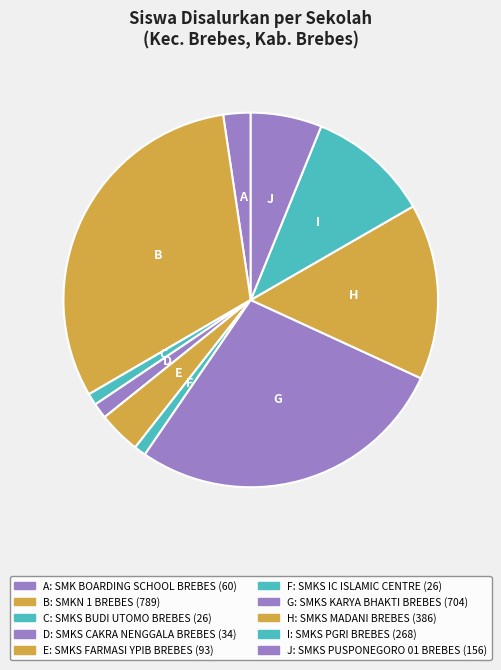

Count the number of slices in the pie.

10